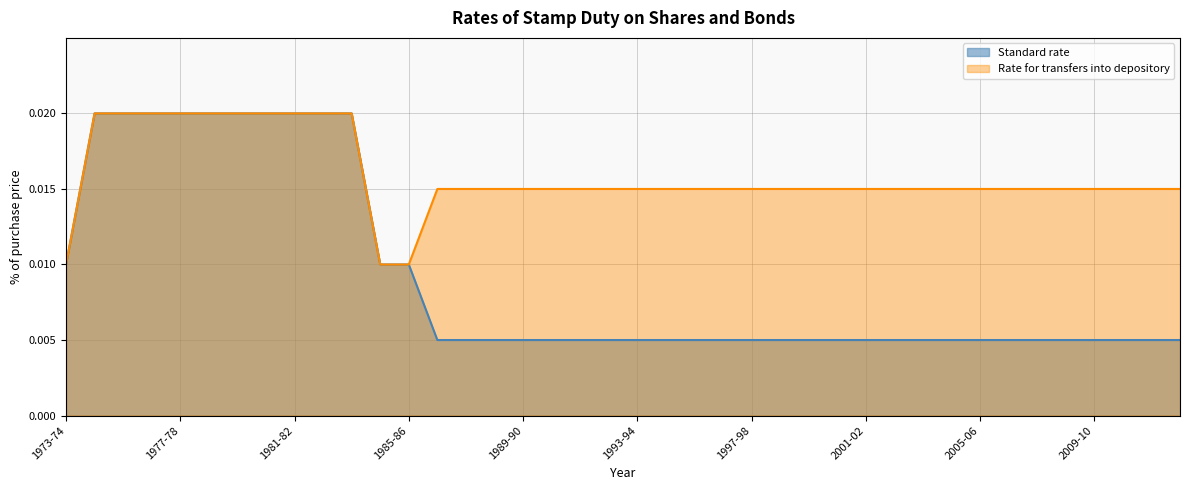

Reading left to right, transcribe all the data shown in this chart.

Standard rate: 1973-74=0.0	1974-75=0.0	1975-76=0.0	1976-77=0.0	1977-78=0.0	1978-79=0.0	1979-80=0.0	1980-81=0.0	1981-82=0.0	1982-83=0.0	1983-84=0.0	1984-85=0.0	1985-86=0.0	1986-87=0.0	1987-88=0.0	1988-89=0.0	1989-90=0.0	1990-91=0.0	1991-92=0.0	1992-93=0.0	1993-94=0.0	1994-95=0.0	1995-96=0.0	1996-97=0.0	1997-98=0.0	1998-99=0.0	1999-00=0.0	2000-01=0.0	2001-02=0.0	2002-03=0.0	2003-04=0.0	2004-05=0.0	2005-06=0.0	2006-07=0.0	2007-08=0.0	2008-09=0.0	2009-10=0.0	2010-11=0.0	2011-12=0.0	2012-13=0.0
Rate for transfers into depository: 1973-74=0.0	1974-75=0.0	1975-76=0.0	1976-77=0.0	1977-78=0.0	1978-79=0.0	1979-80=0.0	1980-81=0.0	1981-82=0.0	1982-83=0.0	1983-84=0.0	1984-85=0.0	1985-86=0.0	1986-87=0.0	1987-88=0.0	1988-89=0.0	1989-90=0.0	1990-91=0.0	1991-92=0.0	1992-93=0.0	1993-94=0.0	1994-95=0.0	1995-96=0.0	1996-97=0.0	1997-98=0.0	1998-99=0.0	1999-00=0.0	2000-01=0.0	2001-02=0.0	2002-03=0.0	2003-04=0.0	2004-05=0.0	2005-06=0.0	2006-07=0.0	2007-08=0.0	2008-09=0.0	2009-10=0.0	2010-11=0.0	2011-12=0.0	2012-13=0.0